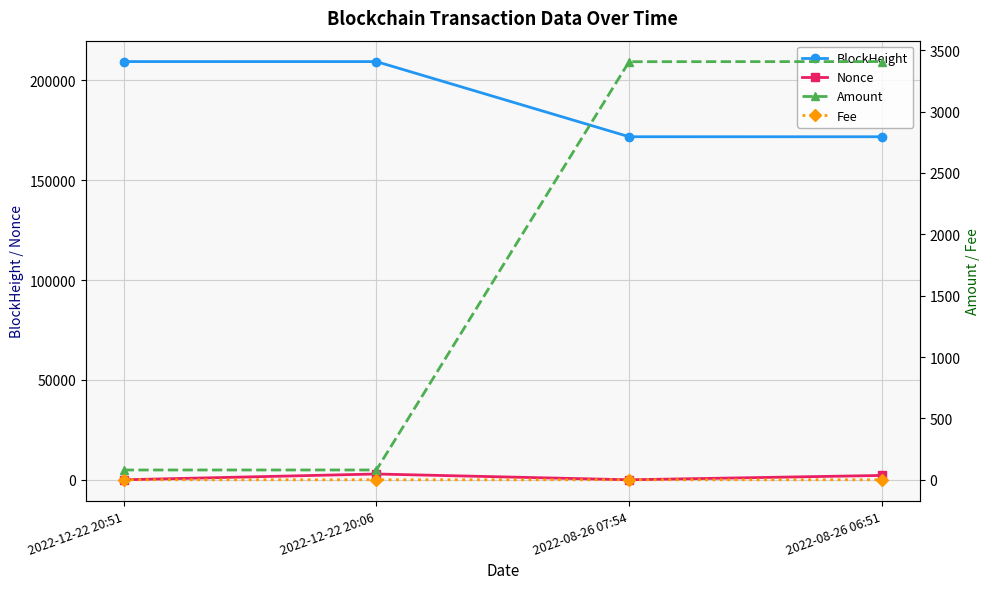

What is the value of the BlockHeight point at the 2nd from the left?

209329